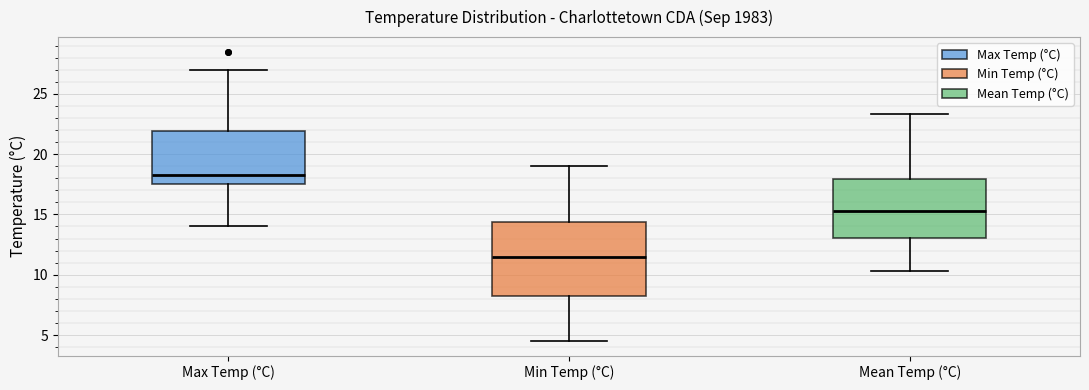

Where is the upper edge of the box for Min Temp (°C) on the y-axis? The values are not printed on the chart, so give them approximately, as read against the axis.

14.5